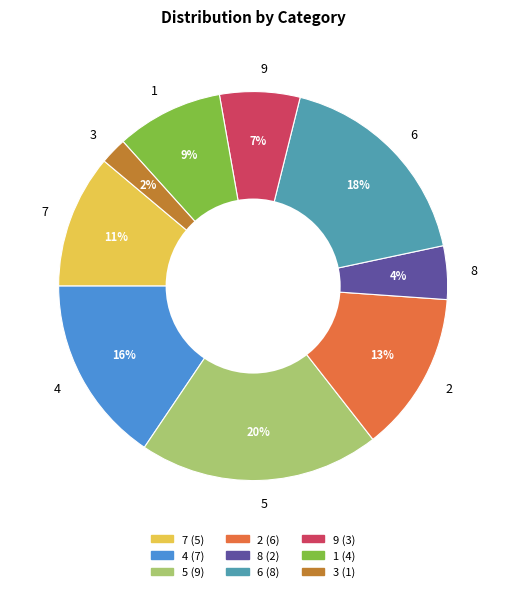

Approximately how many times larger is the value at 1 compared to 9?

1.3